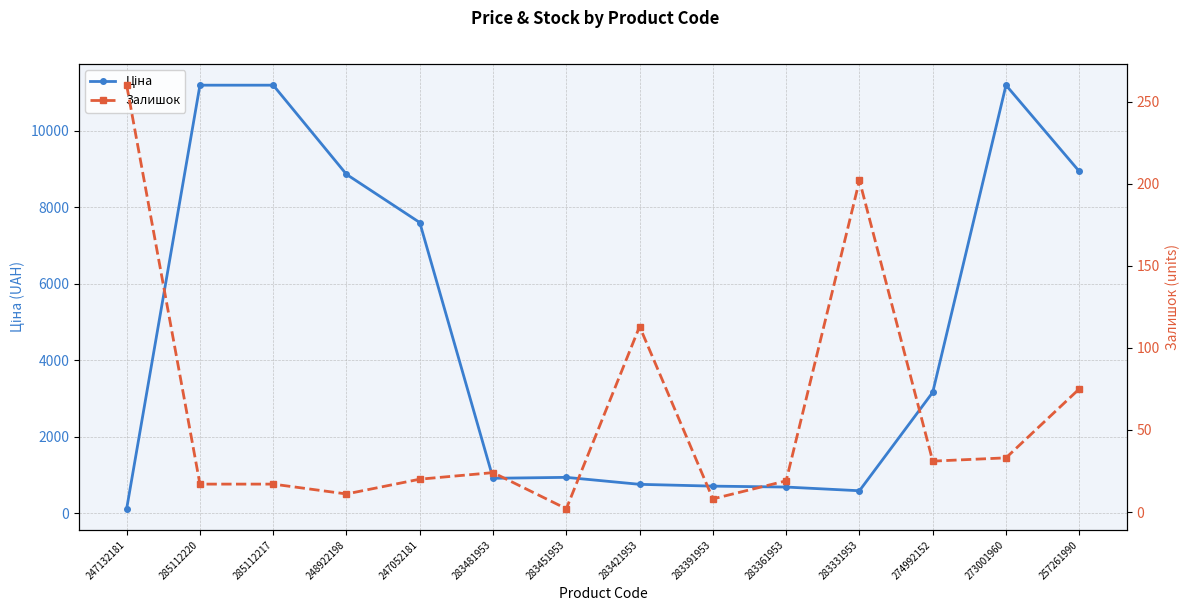

What is the spread (max minus min) of values at 247132181?

145.9